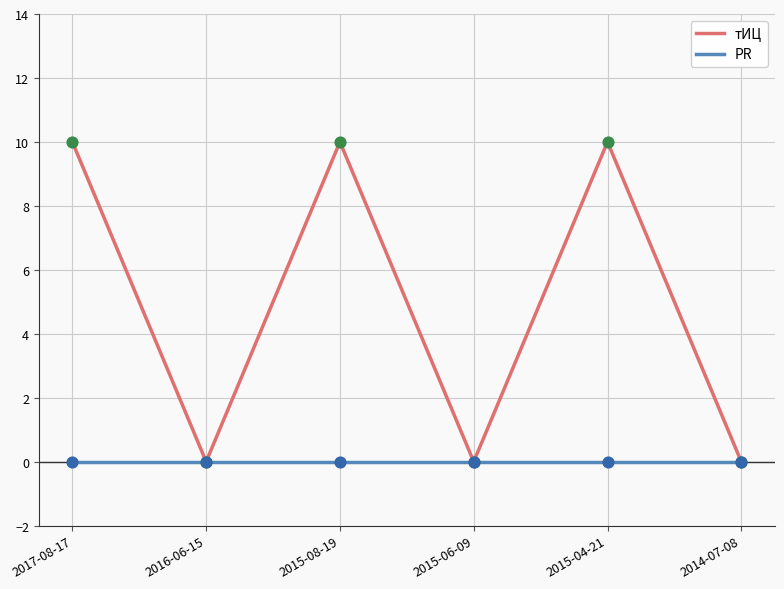

Which series changed the most between 2016-06-15 and 2015-04-21?

тИЦ